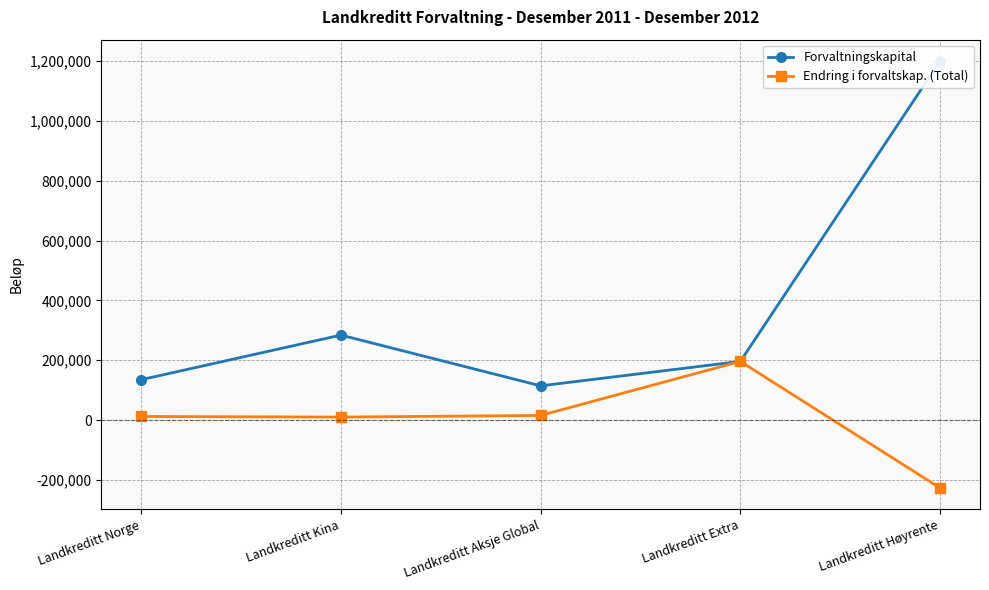

How many interior local peaks does the Forvaltningskapital series have?

1